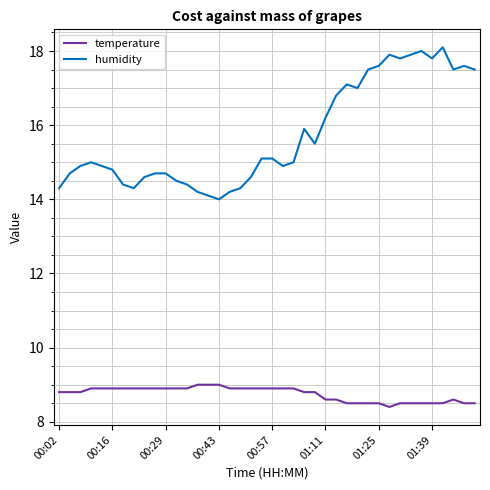

Rank the series by their average value, from highest to lowest.

humidity, temperature